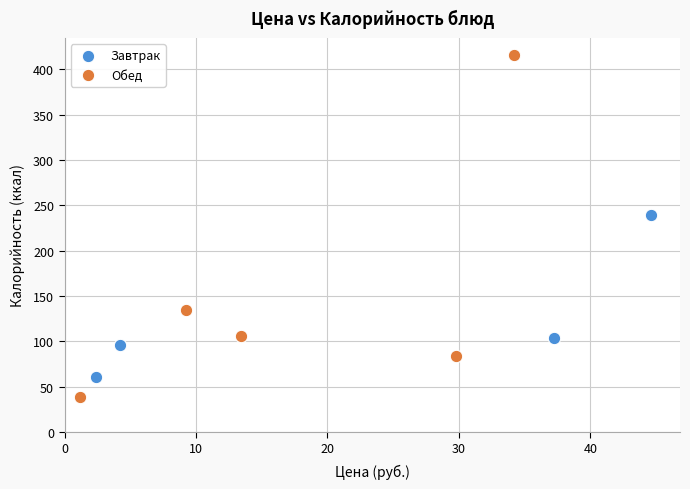

Which series reaches the maximum Y coordinate?

Обед